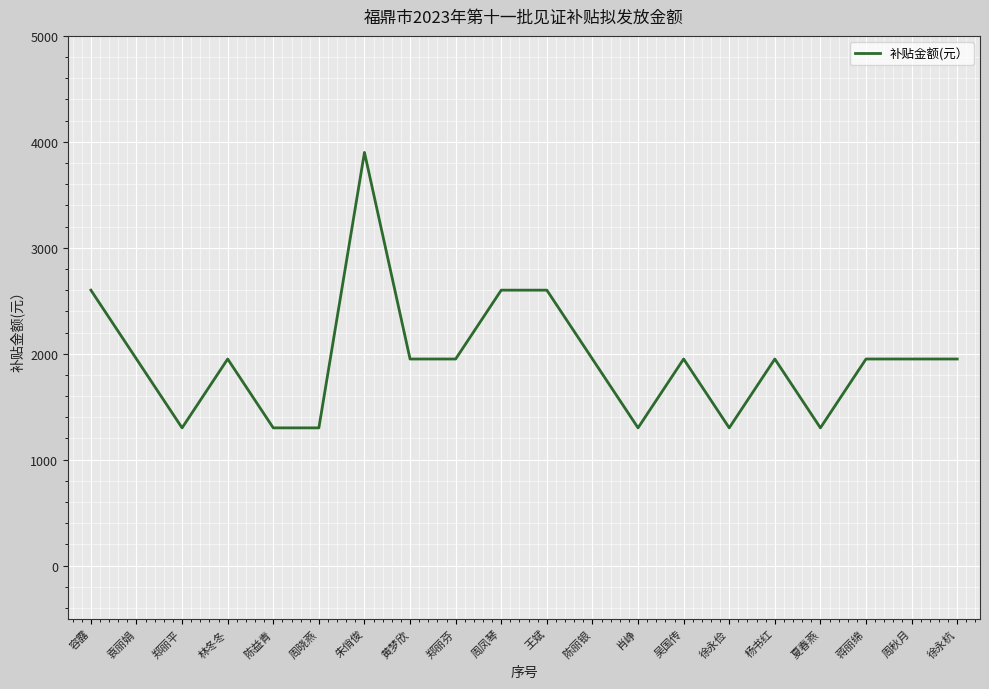

At which category does the data reach its first local valley?

郑丽平